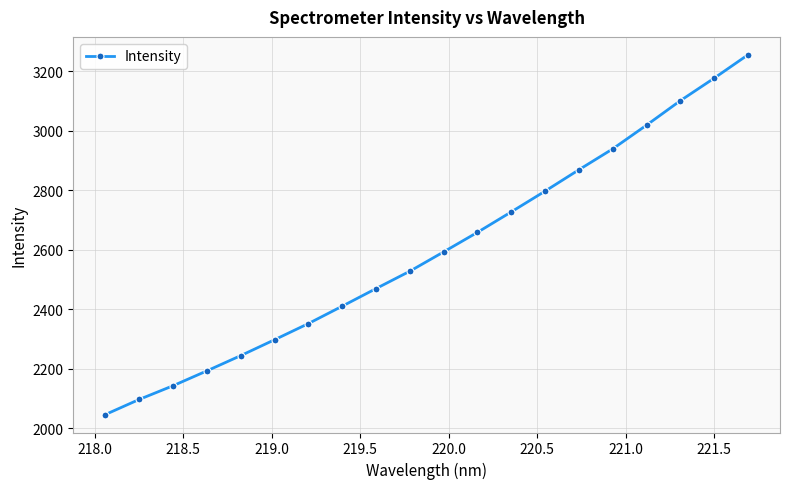

True or false: the data has more than 0 interior local peaks.

False